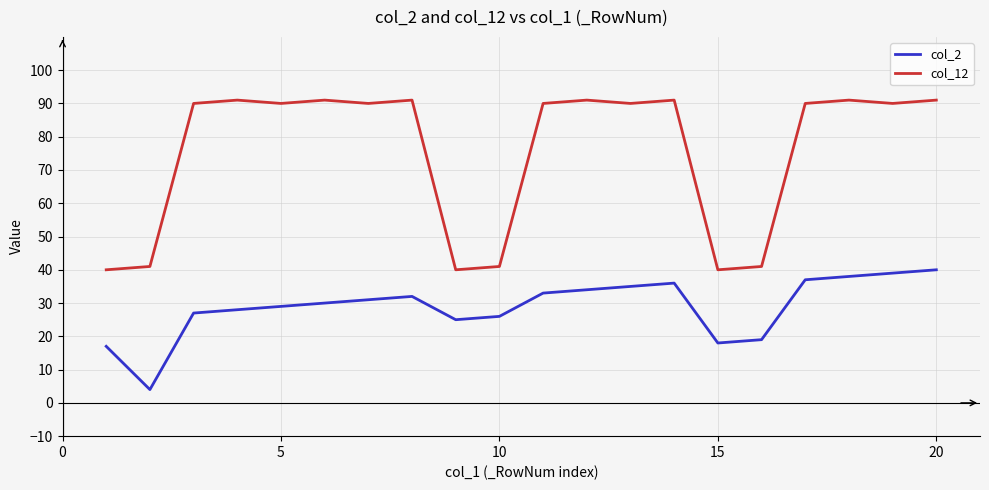

What is the highest value of the col_2 series?

40